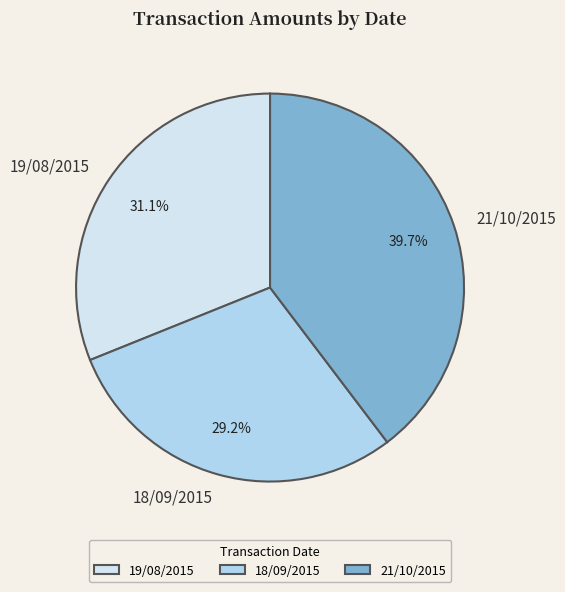

How many slices are in this pie chart?

3